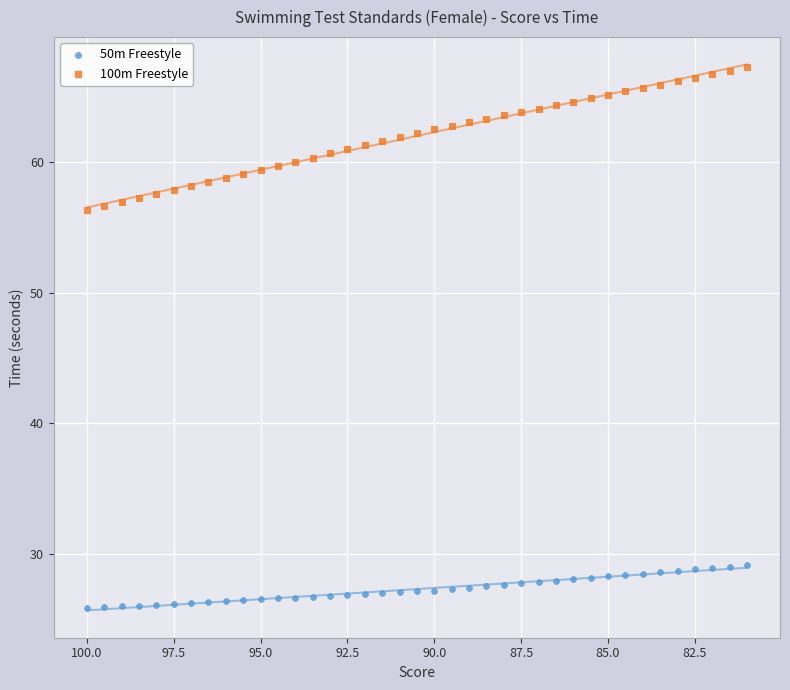

Which series reaches the minimum Y coordinate?

50m Freestyle